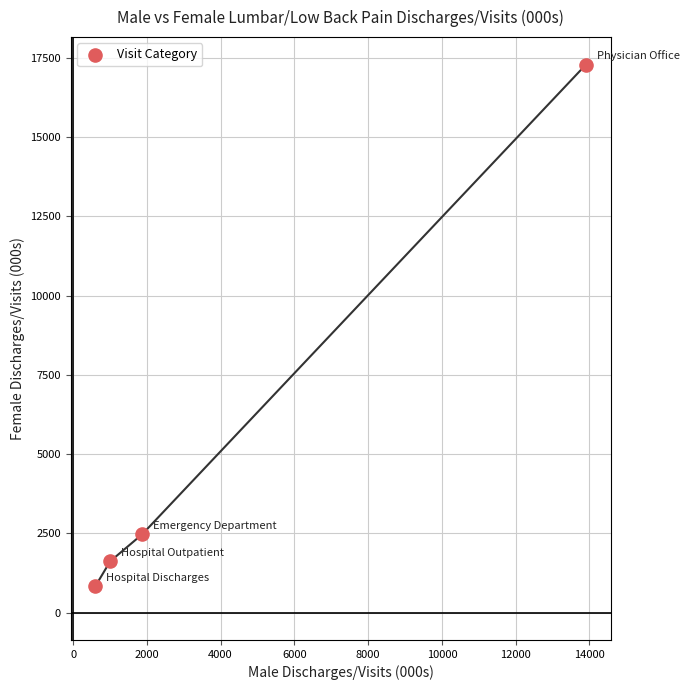

What Y value in the scatter plot is closest to 9058?

2473.8